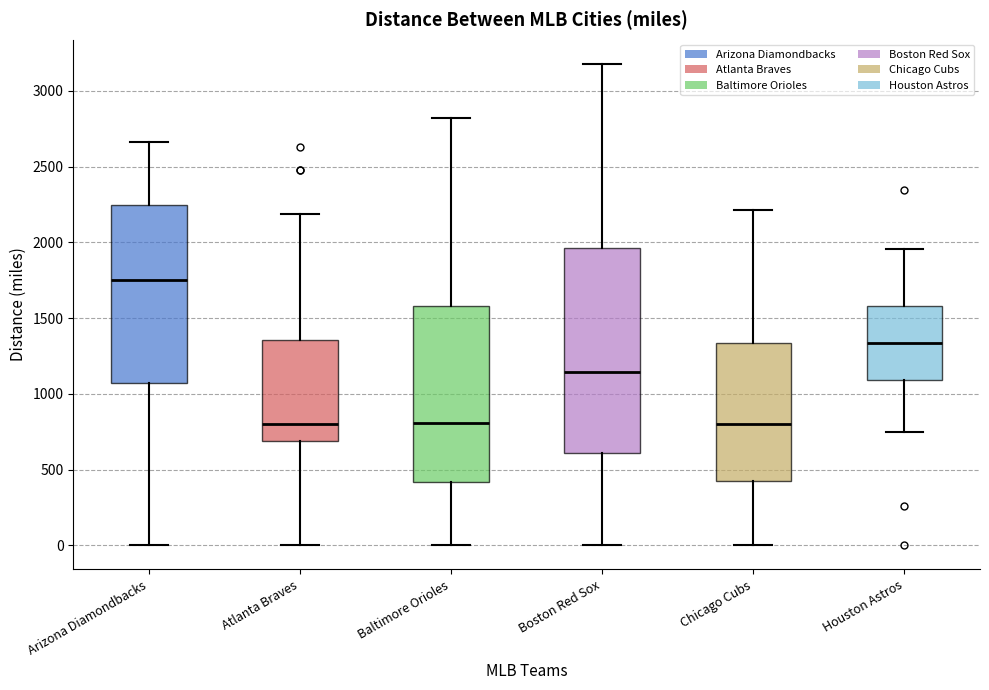

Where does the upper whisker of the box for Arizona Diamondbacks end on the y-axis? The values are not printed on the chart, so give them approximately, as read against the axis.

2650